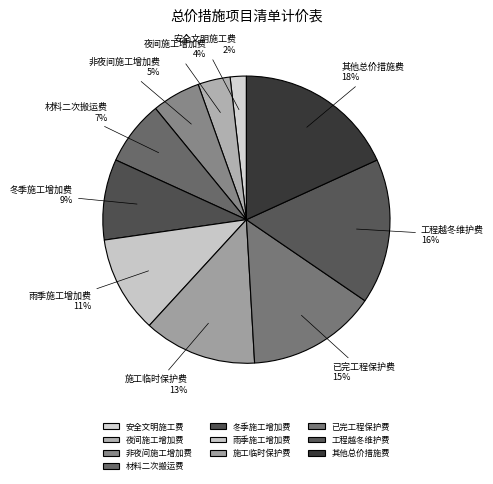

What percentage is the 材料二次搬运费 slice, to the nearest percent?

7%